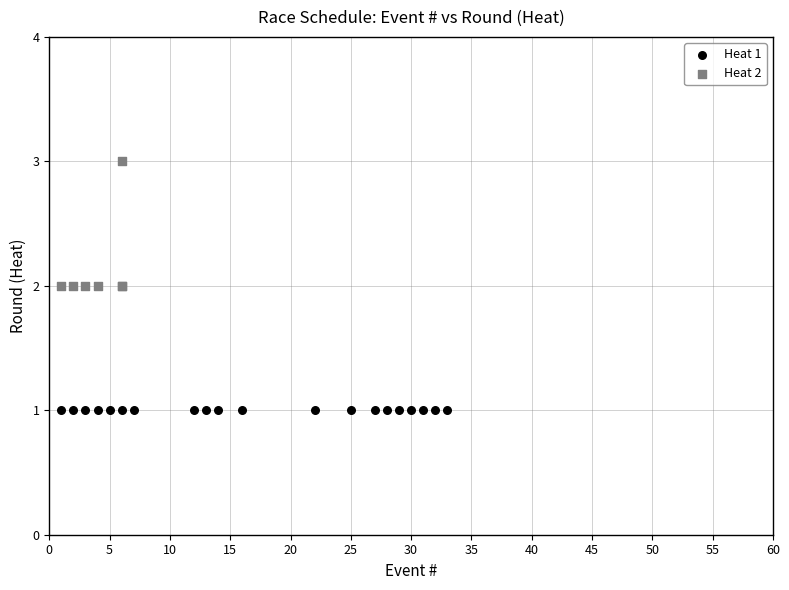

Which series reaches the maximum Y coordinate?

Heat 2